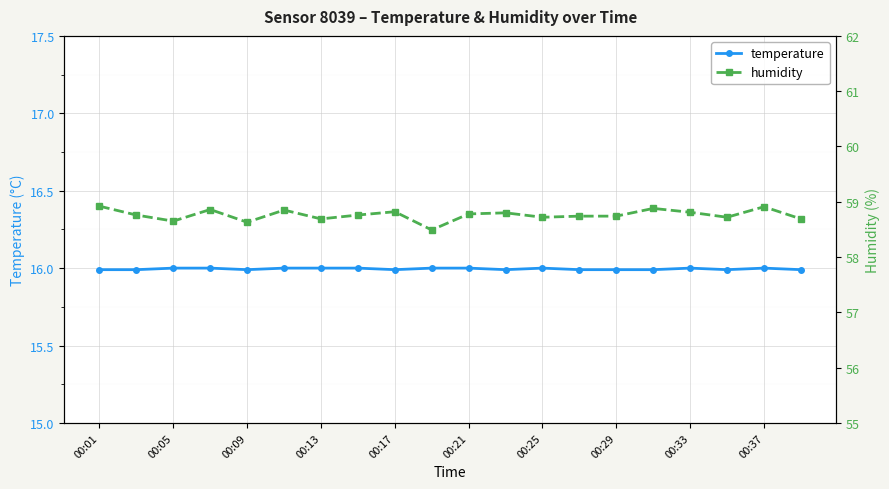

True or false: humidity and temperature intersect in this chart.

False